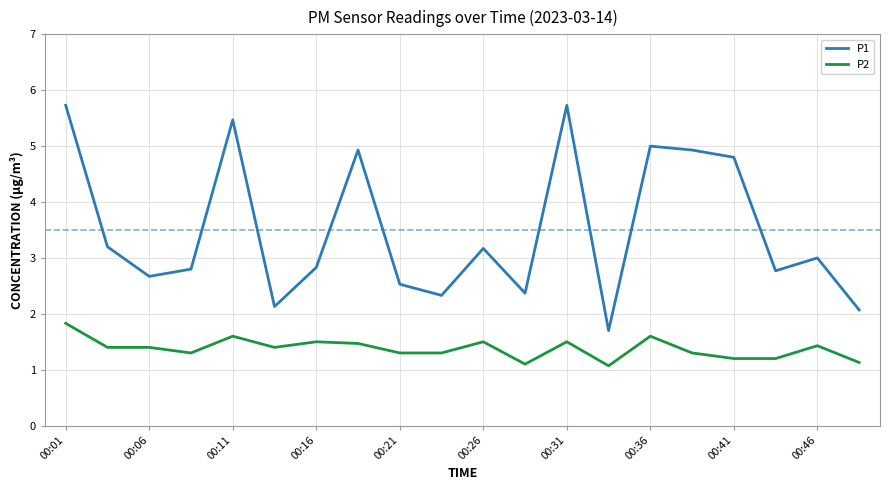

What is the smallest value displayed?

1.1